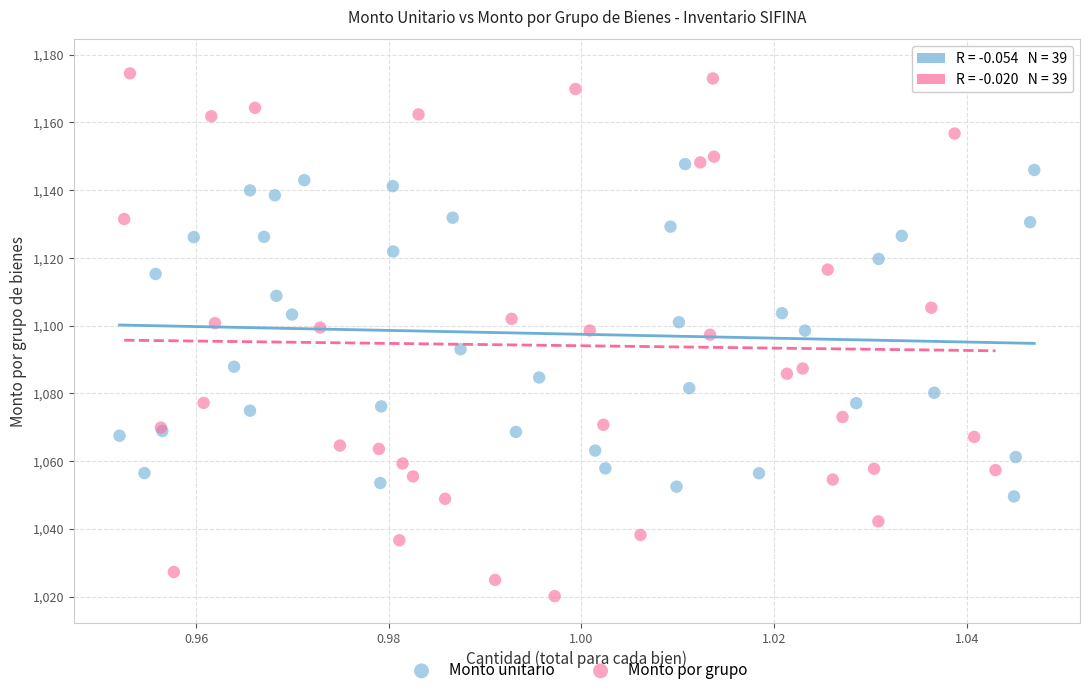

Which series contains the lowest Y value?

Monto por grupo